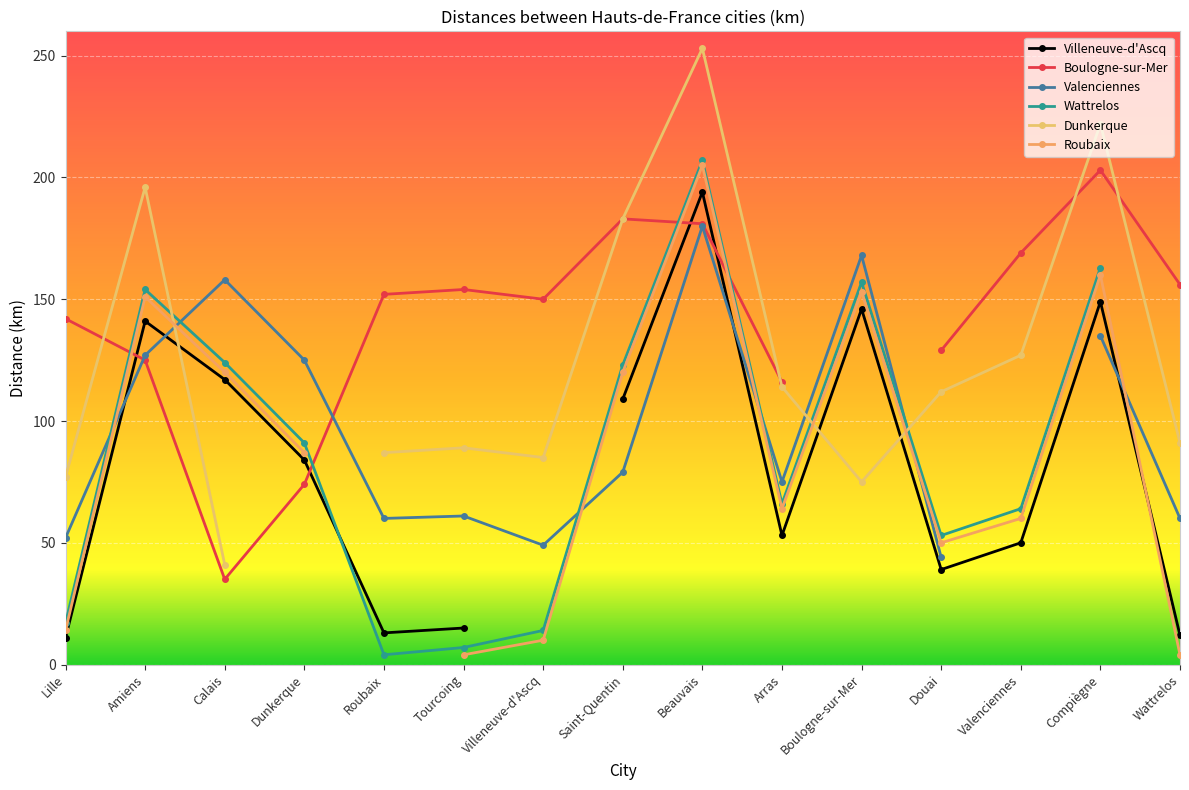

Which series has the largest range (max minus min)?

Dunkerque